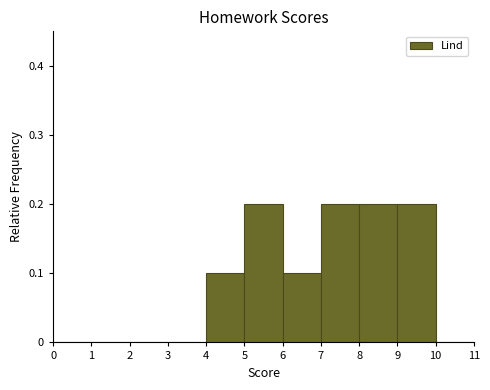

Reading left to right, list every bar in this chart as the range it spans on the x-axis followed by its height. The values are not printed on the chart, so give them approximately, as read against the axis.

0 to 1: 0
1 to 2: 0
2 to 3: 0
3 to 4: 0
4 to 5: 0.1
5 to 6: 0.2
6 to 7: 0.1
7 to 8: 0.2
8 to 9: 0.2
9 to 10: 0.2
10 to 11: 0